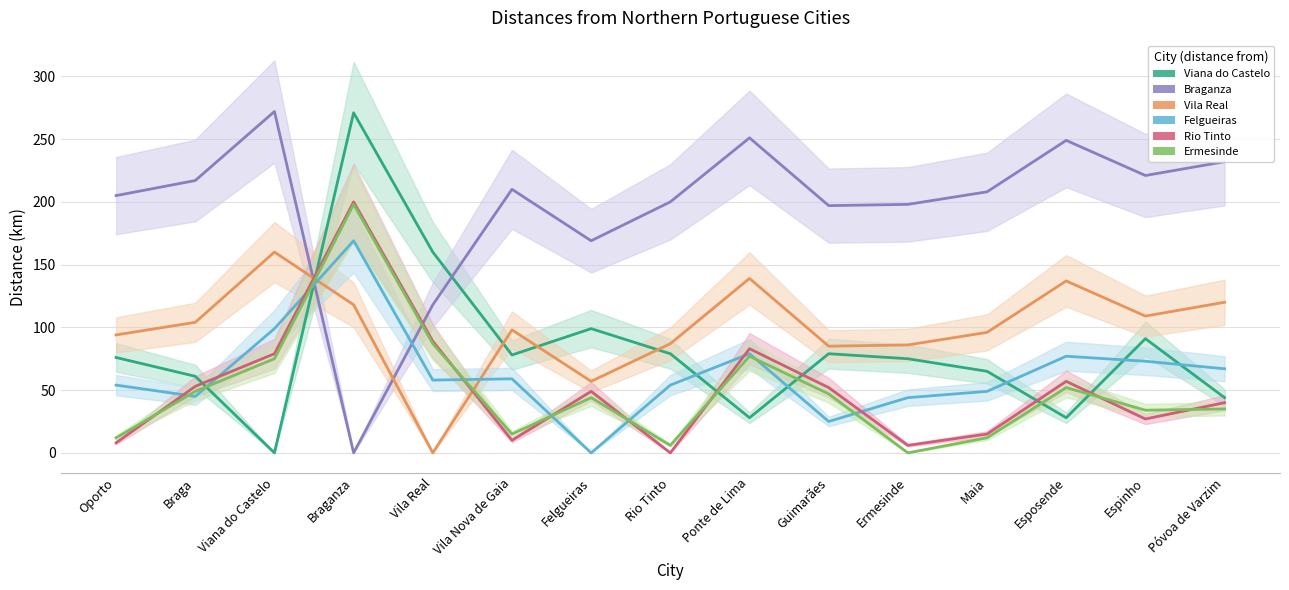

What is the approximate value of Felgueiras line at Oporto, to the nearest 50?

50